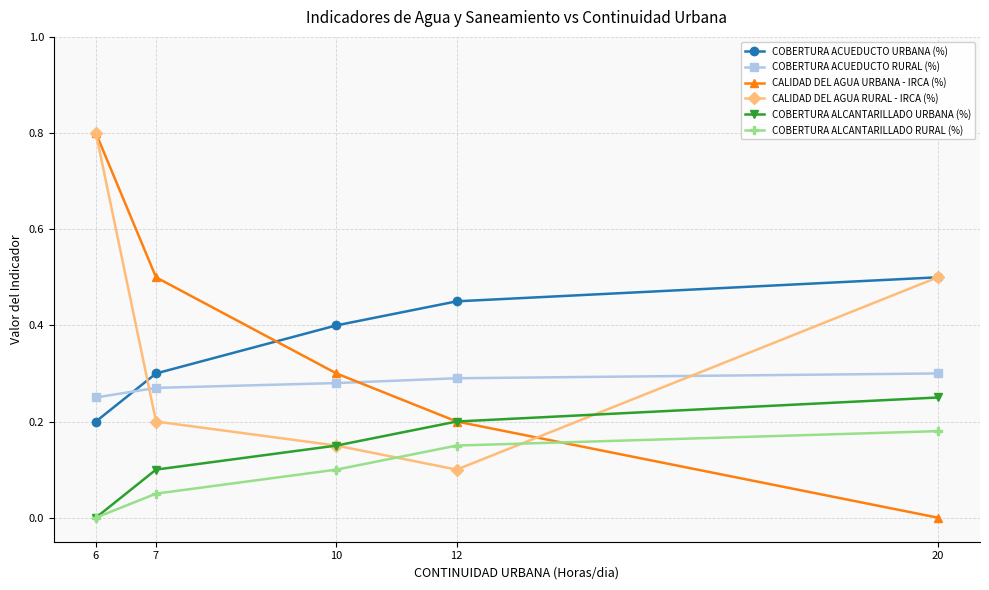

Where do CALIDAD DEL AGUA RURAL - IRCA (%) and COBERTURA ACUEDUCTO RURAL (%) first cross each other?

6 and 7